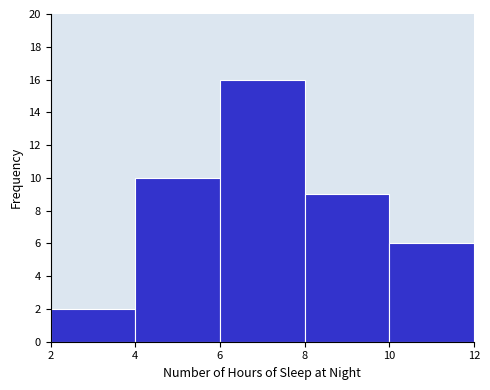

Reading left to right, list every bar in this chart as the range it spans on the x-axis followed by its height. The values are not printed on the chart, so give them approximately, as read against the axis.

2 to 4: 2
4 to 6: 10
6 to 8: 16
8 to 10: 9
10 to 12: 6